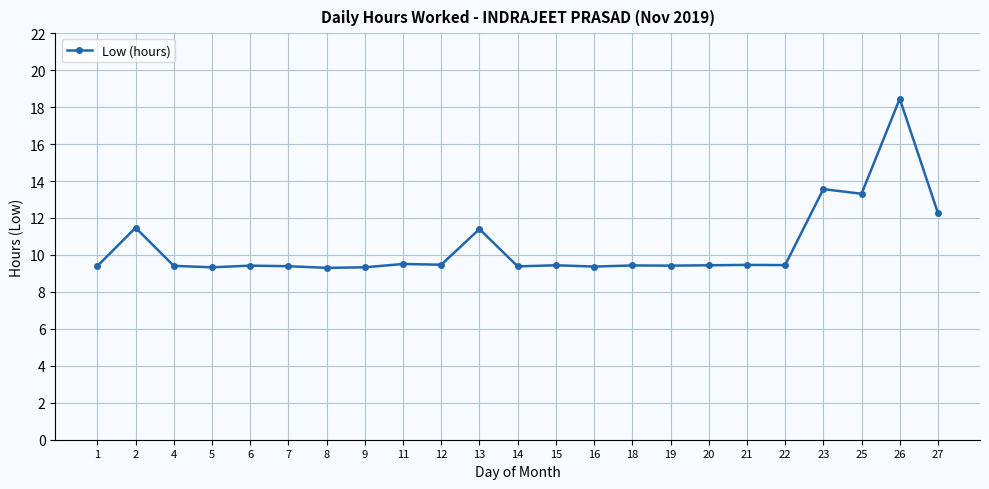

Is it true that the value at 4 is 9.4?

True